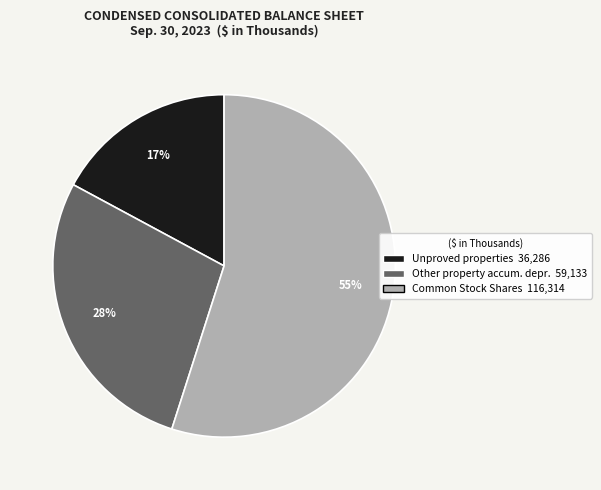

What is the ratio of the value at Unproved properties 36,286 to the value at Other property accum. depr. 59,133?

0.6